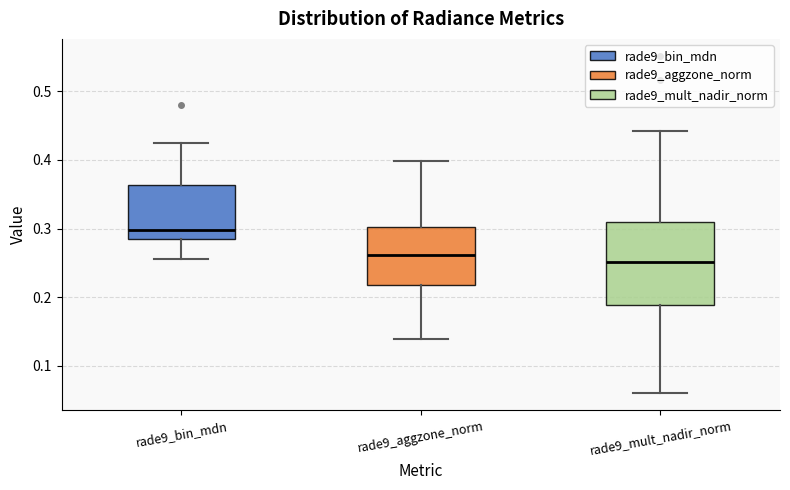

Which box's median line is the highest?

rade9_bin_mdn